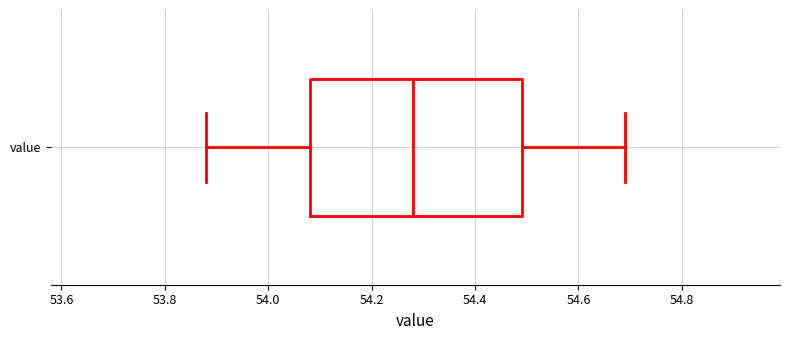

Read this box plot against the x-axis: the position of the median line, the range covered by the box, and the ends of both whiskers. The values are not printed on the chart, so give them approximately, as read against the axis.

median 54.28, box 54.08 to 54.50, whiskers 53.88 to 54.70